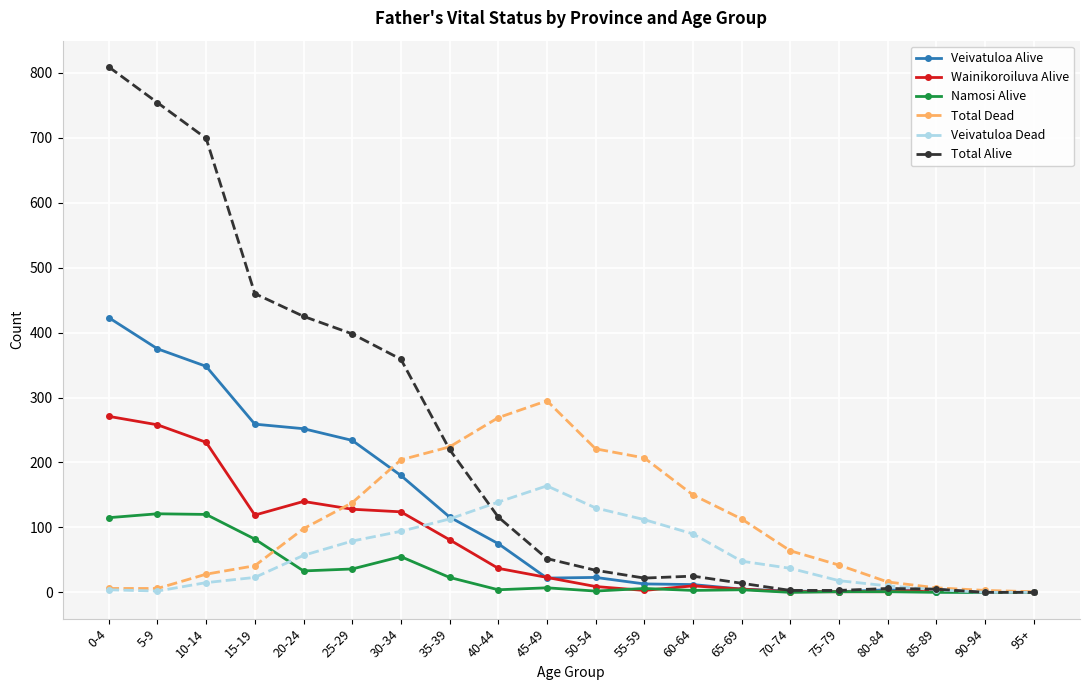

True or false: Veivatuloa Alive has more than 0 interior local peaks.

True